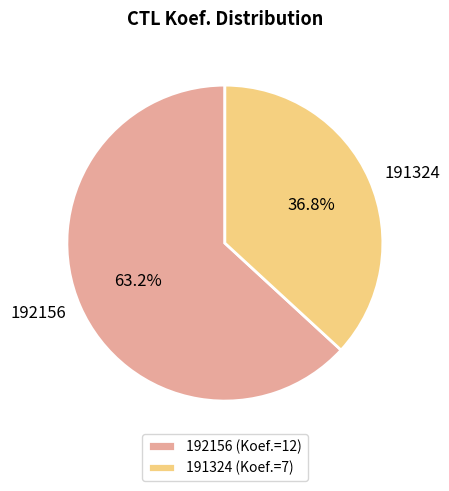

What percentage is the 191324 slice, to the nearest percent?

37%